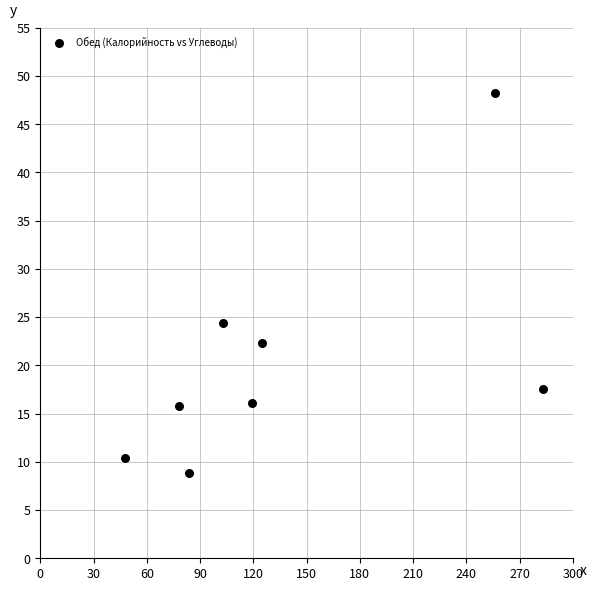

What is the average Y value?

20.4